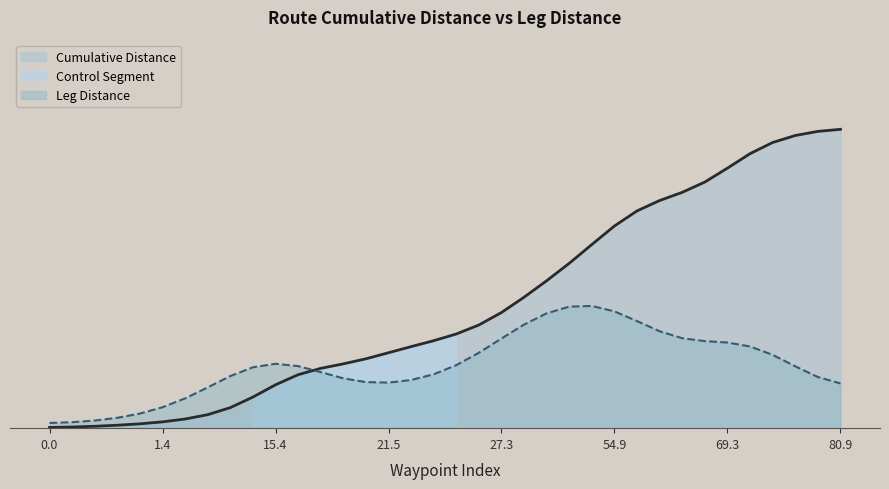

True or false: the data has more than 2 interior local peaks.

False